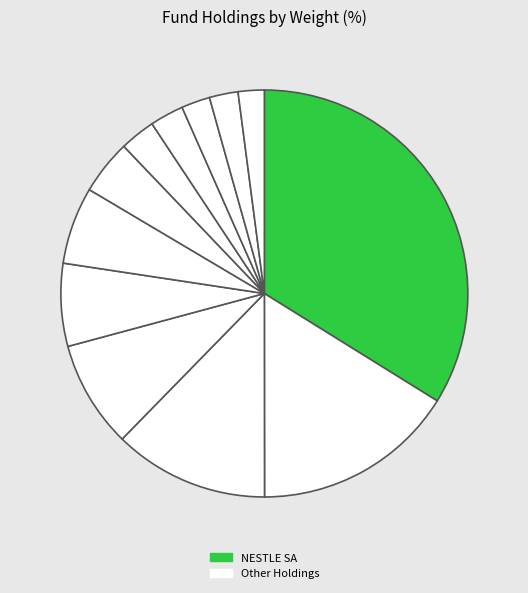

How many slices are in this pie chart?

12